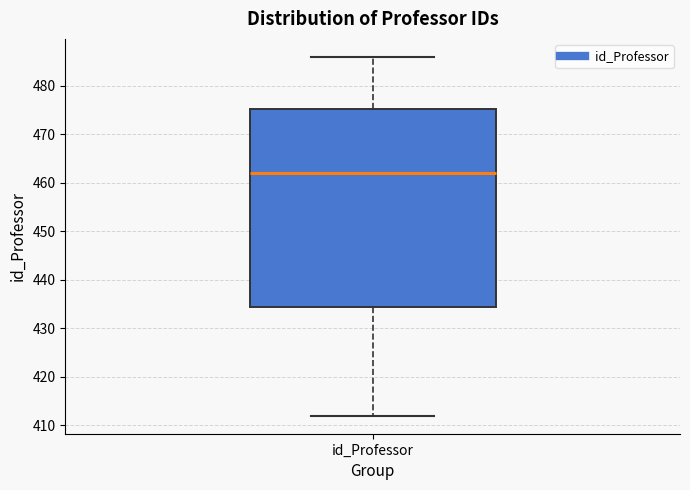

Read this box plot against the y-axis: the position of the median line, the range covered by the box, and the ends of both whiskers. The values are not printed on the chart, so give them approximately, as read against the axis.

median 462, box 435 to 475, whiskers 412 to 486